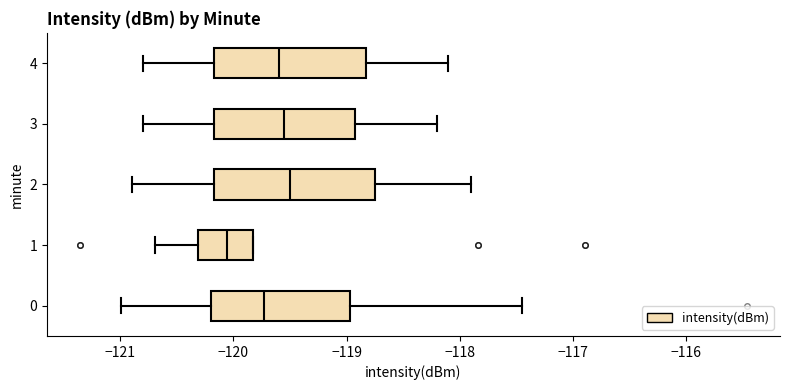

Where does the median line of the box at y = 4 sit on the x-axis? The values are not printed on the chart, so give them approximately, as read against the axis.

-119.6